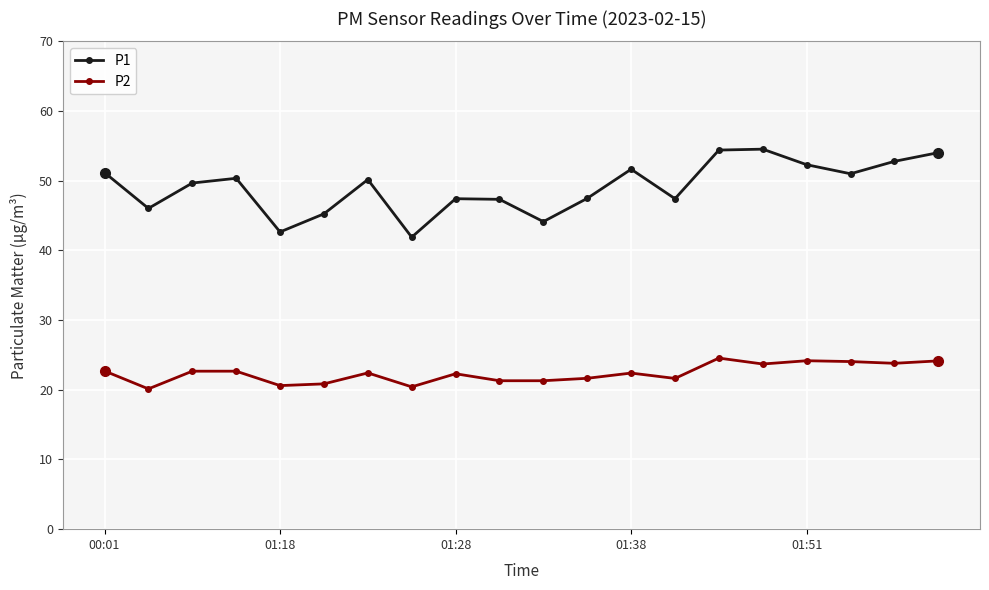

What is the smallest value displayed?

20.1